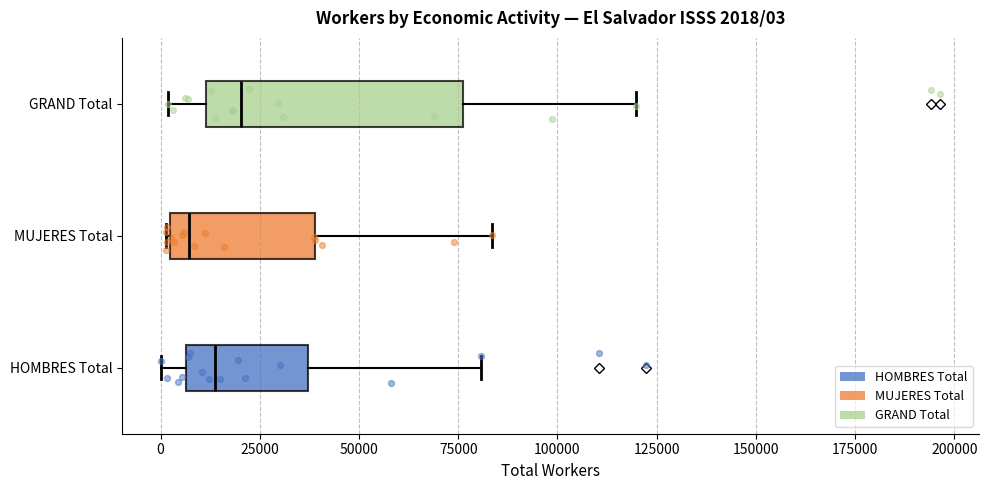

Which box is the widest, from its left edge to its right edge?

GRAND Total